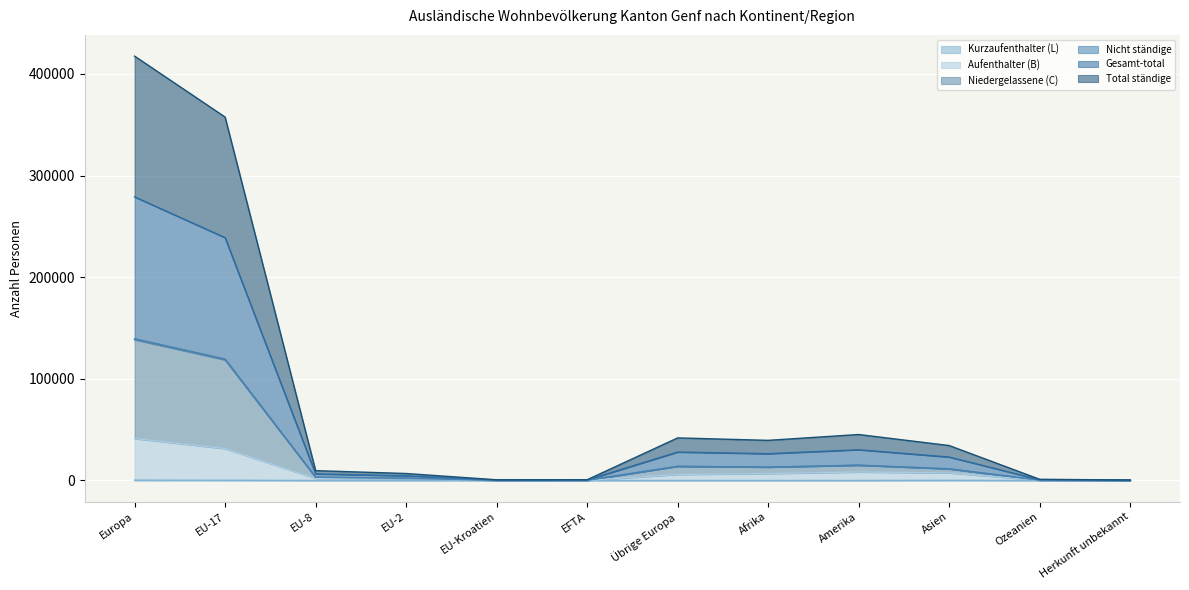

List the series in order of their peak value, highest first.

Total ständige, Gesamt-total, Nicht ständige, Niedergelassene (C), Aufenthalter (B), Kurzaufenthalter (L)